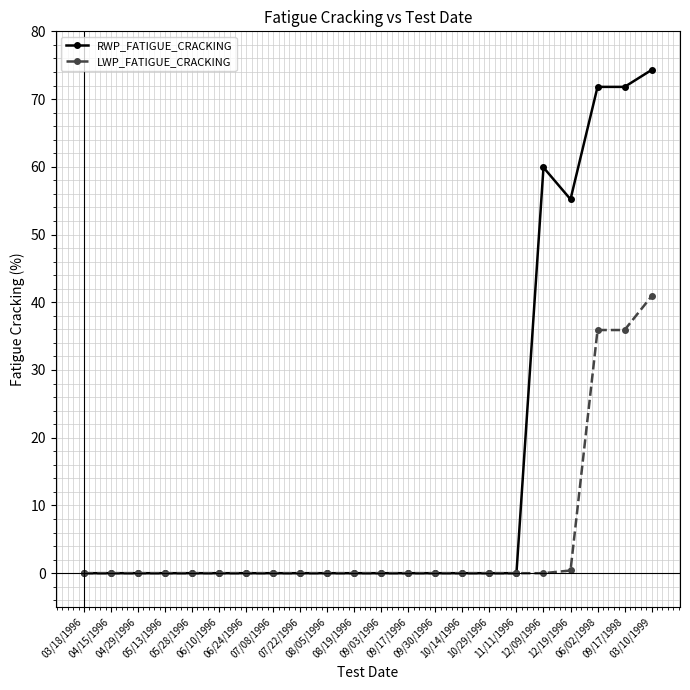

Which series has the widest spread of values?

RWP_FATIGUE_CRACKING